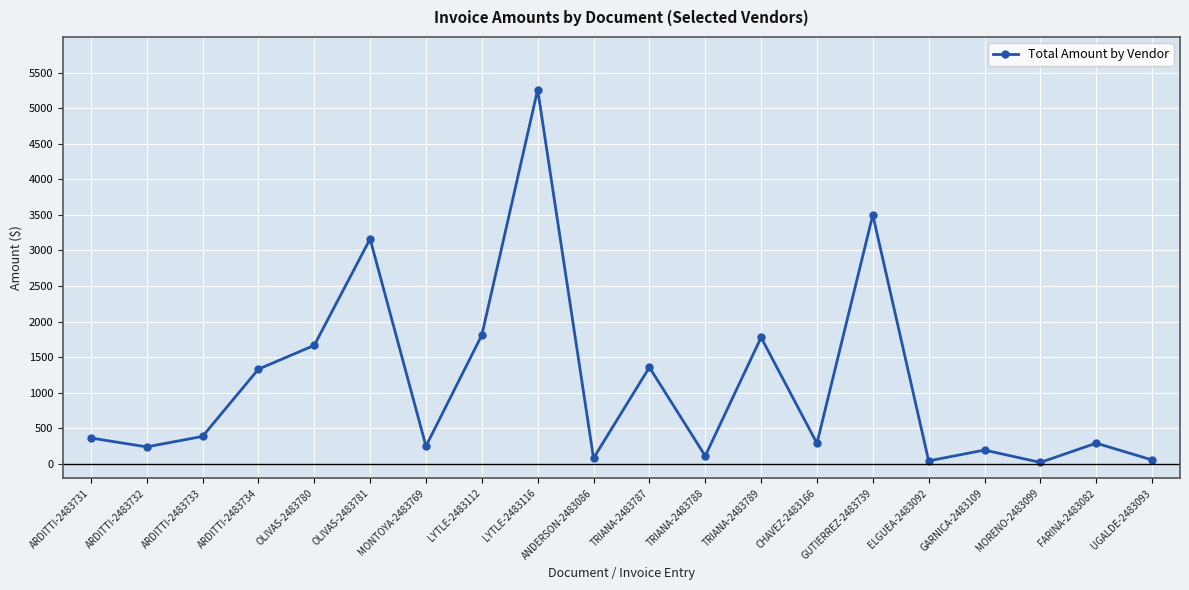

What is the difference between the maximum and minimum values?

5238.6